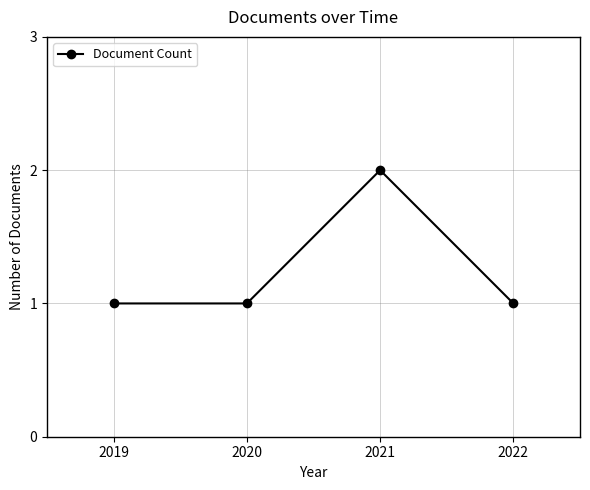

Read the value at 2020.

1